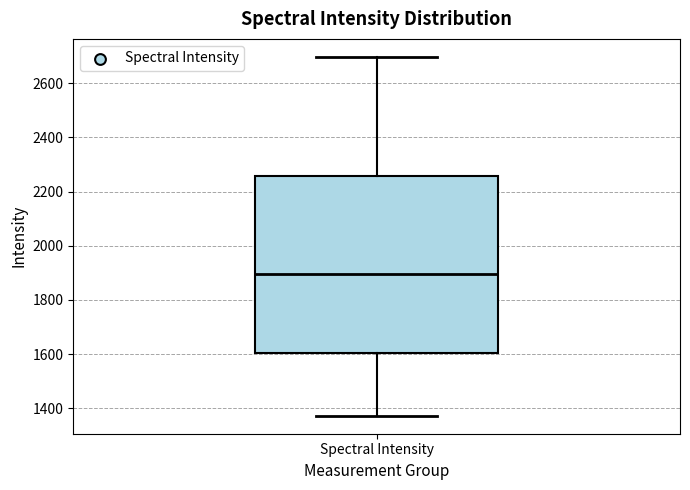

Where does the lower whisker of the box for Spectral Intensity end on the y-axis? The values are not printed on the chart, so give them approximately, as read against the axis.

1380